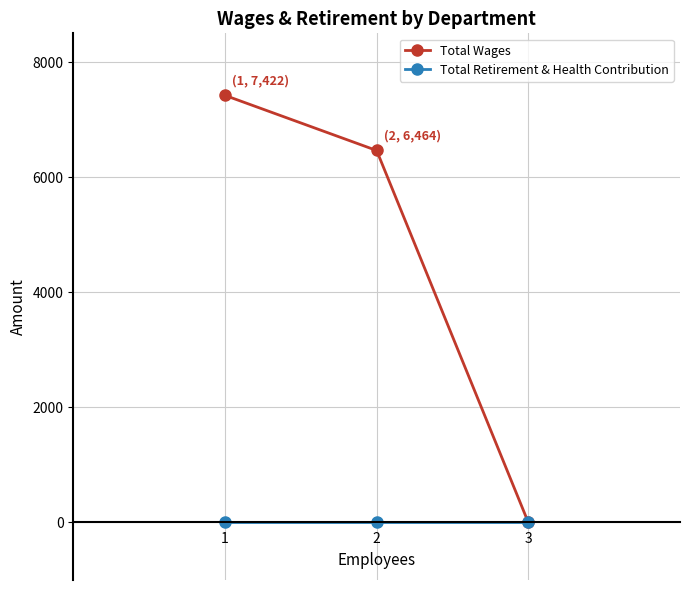

Is the value of Total Wages at 1 greater than the value of Total Retirement & Health Contribution at 1?

Yes